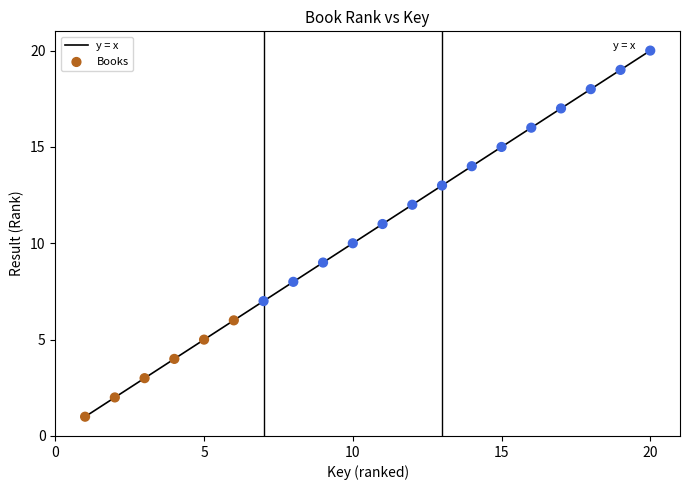

What is the difference between the maximum and minimum values?

19